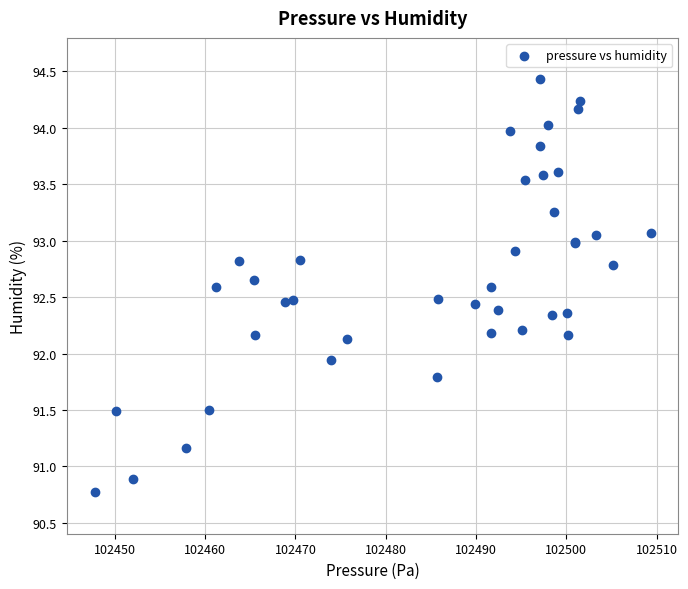

What Y value in the scatter plot is closest to 92?

91.9